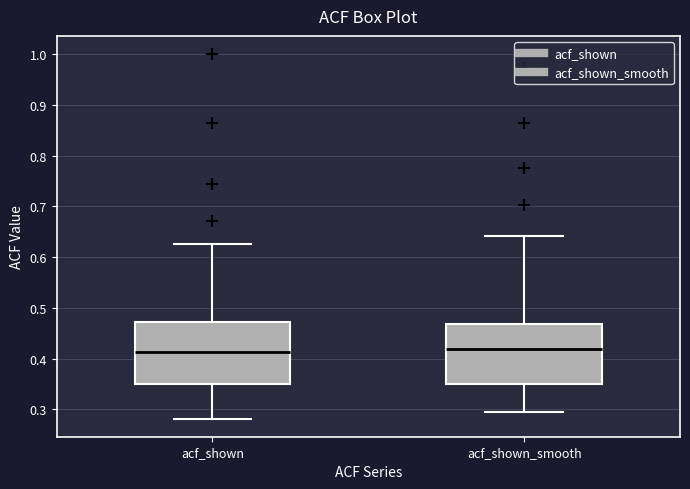

Where is the lower edge of the box for acf_shown_smooth on the y-axis? The values are not printed on the chart, so give them approximately, as read against the axis.

0.35